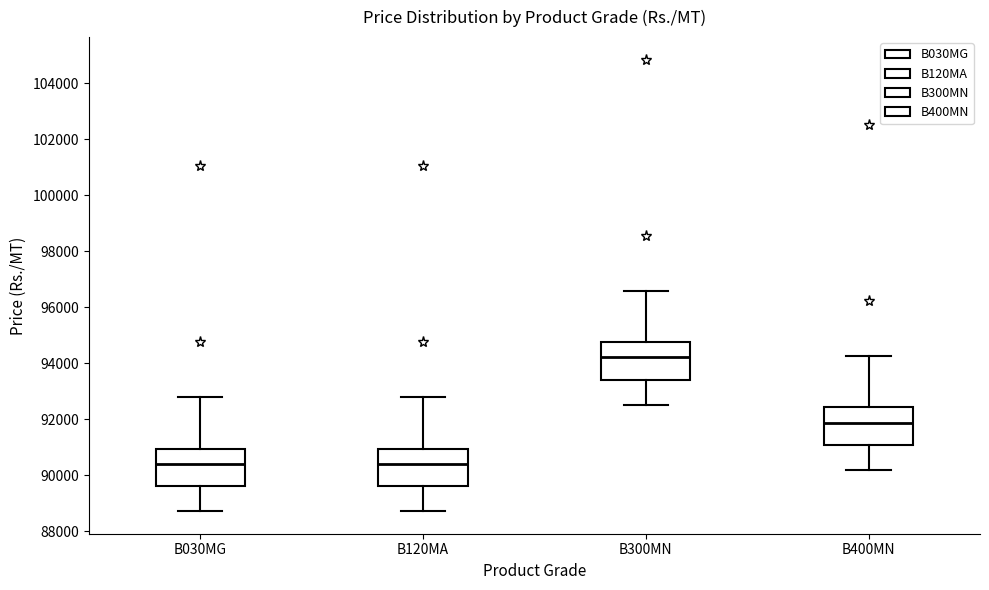

Reading left to right, read every box against the y-axis: the position of its median line, the range the box covers, and the ends of its whiskers. The values are not printed on the chart, so give them approximately, as read against the axis.

B030MG: median 90400, box 89600 to 91000, whiskers 88800 to 92800
B120MA: median 90400, box 89600 to 91000, whiskers 88800 to 92800
B300MN: median 94200, box 93400 to 94800, whiskers 92600 to 96600
B400MN: median 91800, box 91000 to 92400, whiskers 90200 to 94200